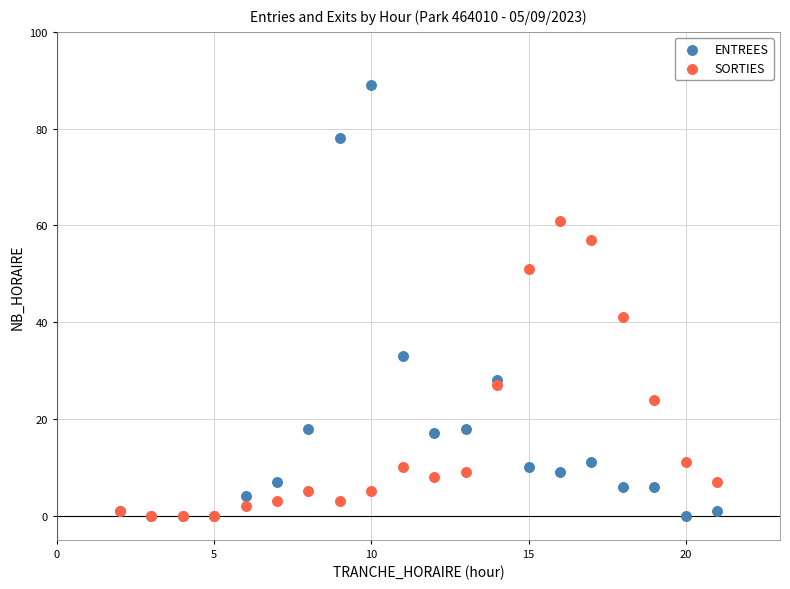

Which series has the largest Y range (max minus min)?

ENTREES